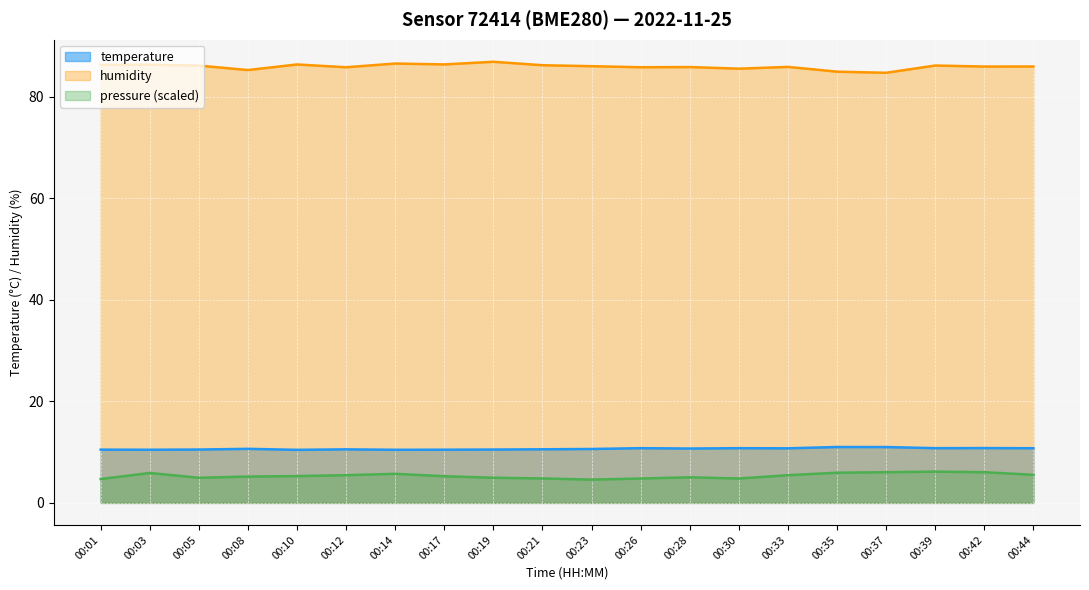

At 00:42, list the series in order from smallest to largest.

pressure (scaled), temperature, humidity